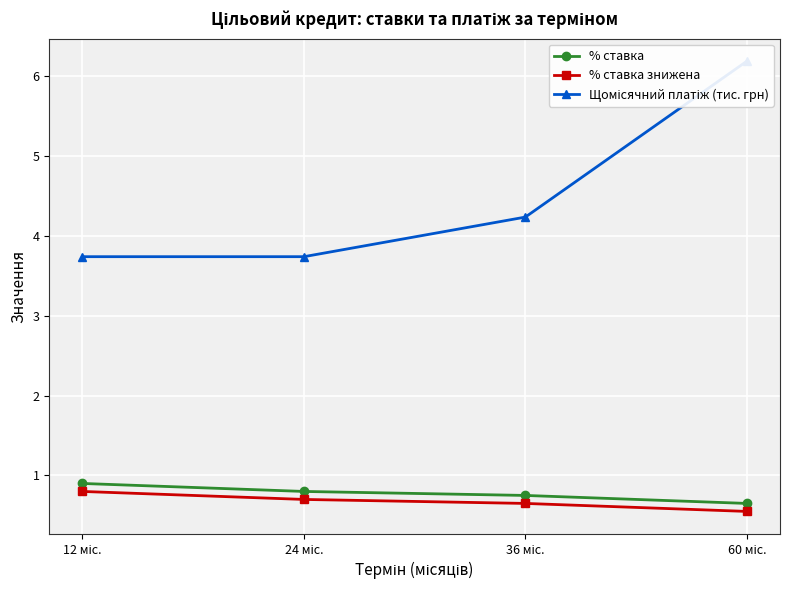

What is the label of the 2nd point from the right?

36 міс.